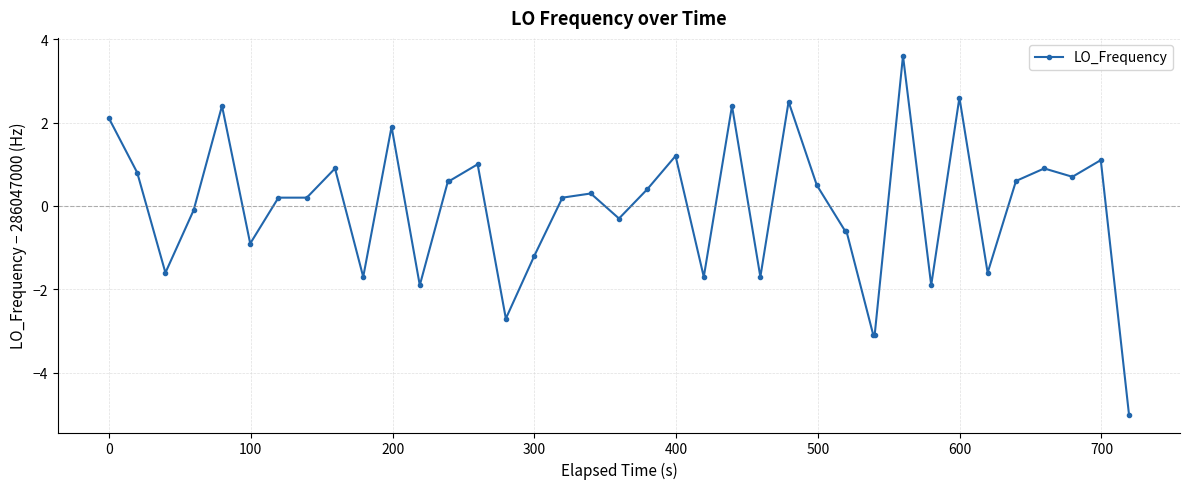

Is this an area chart (filled region under the line)?

No